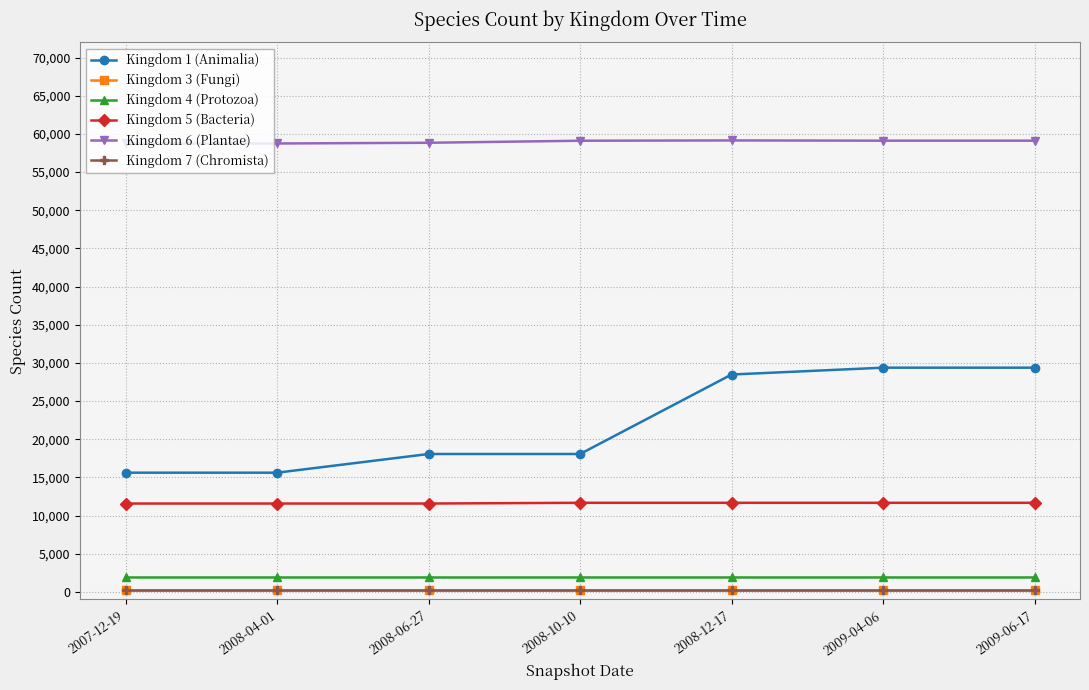

True or false: Kingdom 5 (Bacteria) has a value of 7755 at 2009-06-17.

False